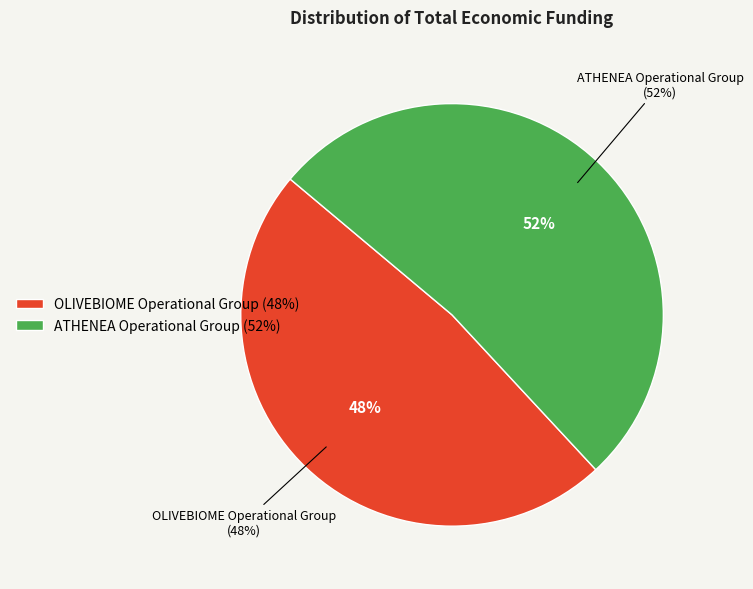

Count the number of slices in the pie.

2